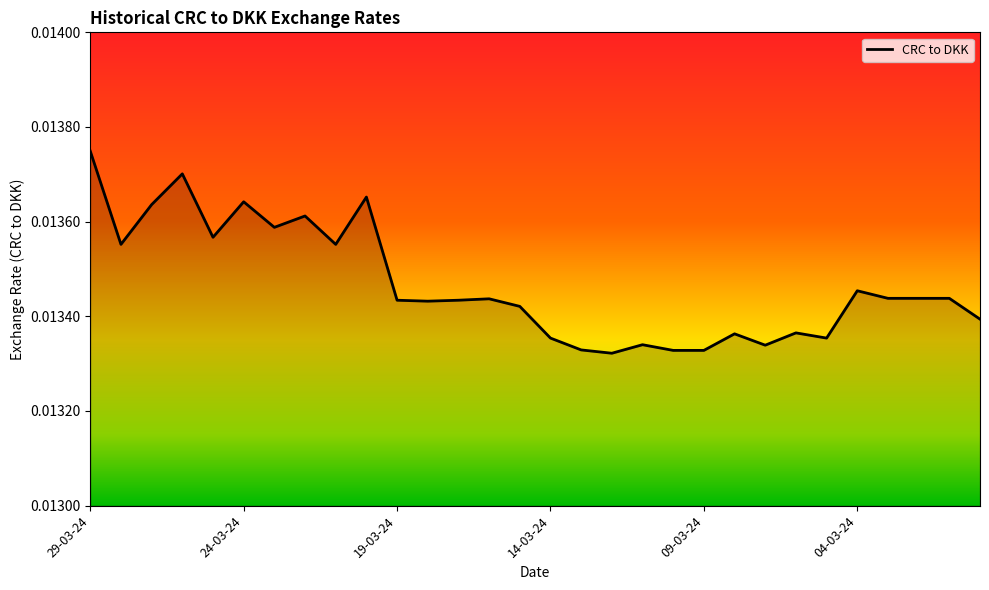

How many values are between 0 and 1?

30